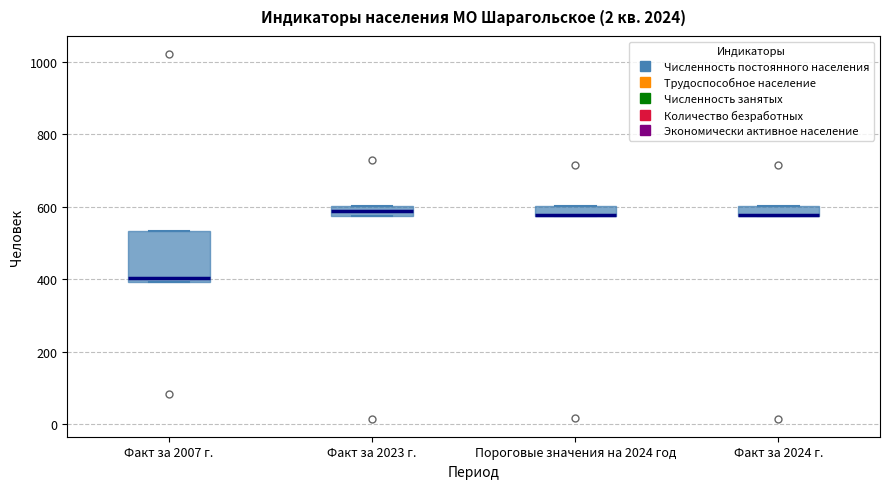

Where is the lower edge of the box for Факт за 2023 г. on the y-axis? The values are not printed on the chart, so give them approximately, as read against the axis.

580